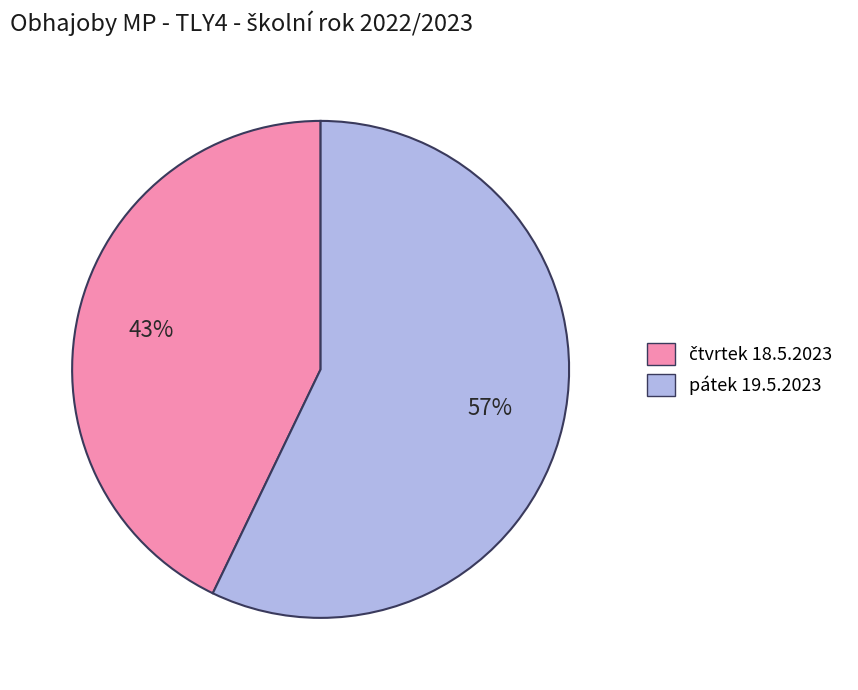

Is there a majority slice in this chart?

Yes